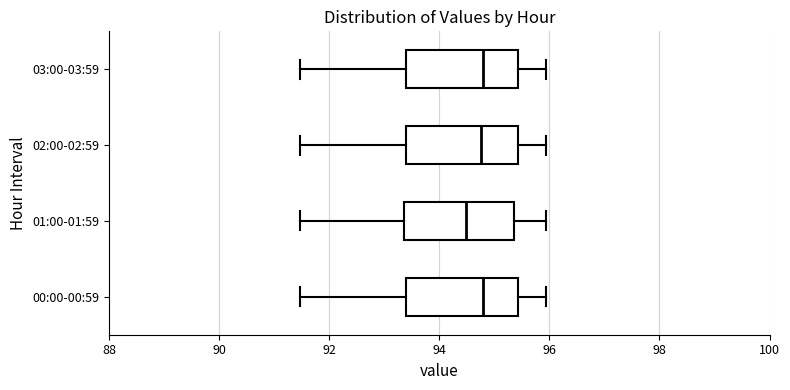

Where does the right whisker of the box for 02:00-02:59 end on the x-axis? The values are not printed on the chart, so give them approximately, as read against the axis.

96.0